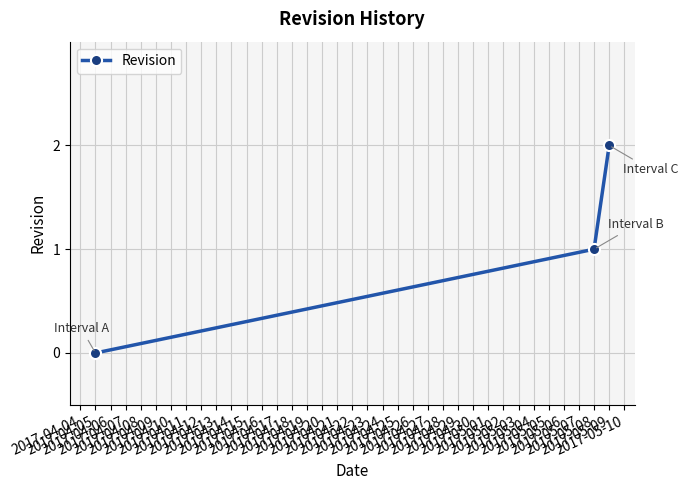

At which category does the chart reach its peak across all series?

2017-05-09